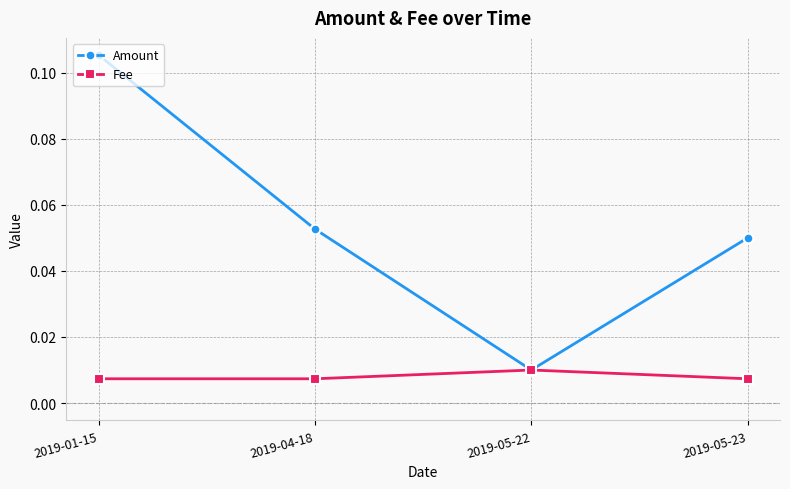

At which category is the sum across all series the highest?

2019-01-15